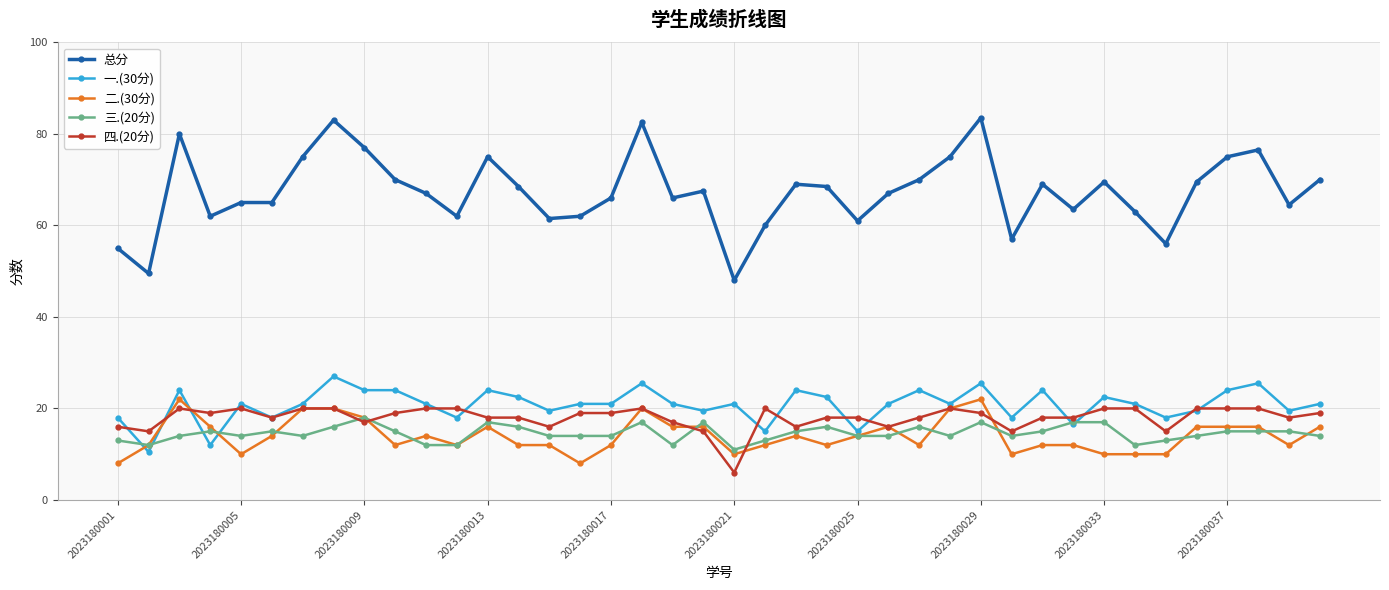

Count the number of data series in this chart.

5